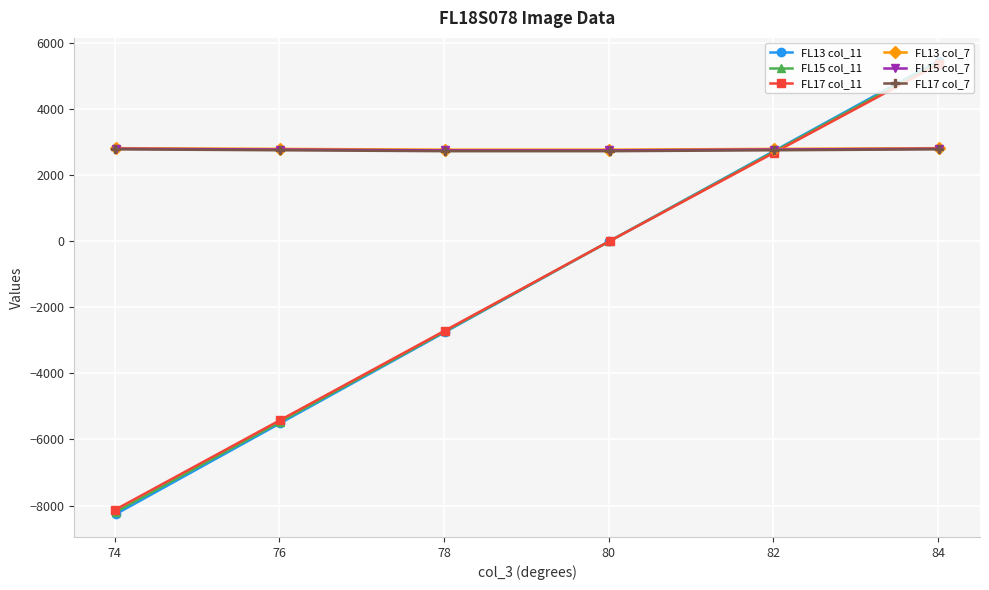

True or false: FL17 col_7 and FL13 col_7 intersect in this chart.

False